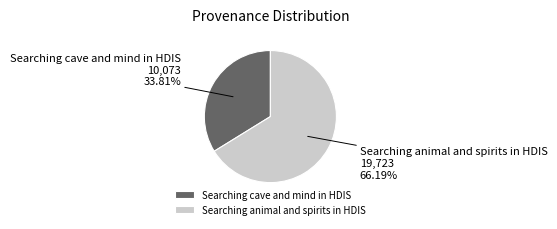

To the nearest percent, what portion does Searching cave and mind in HDIS represent?

34%